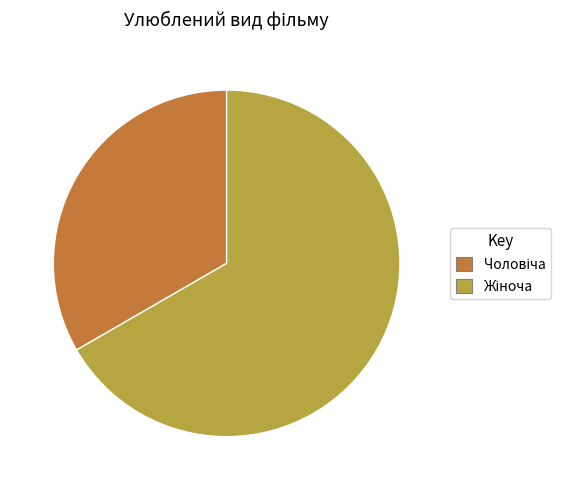

Is there any slice that represents more than half of the pie?

Yes